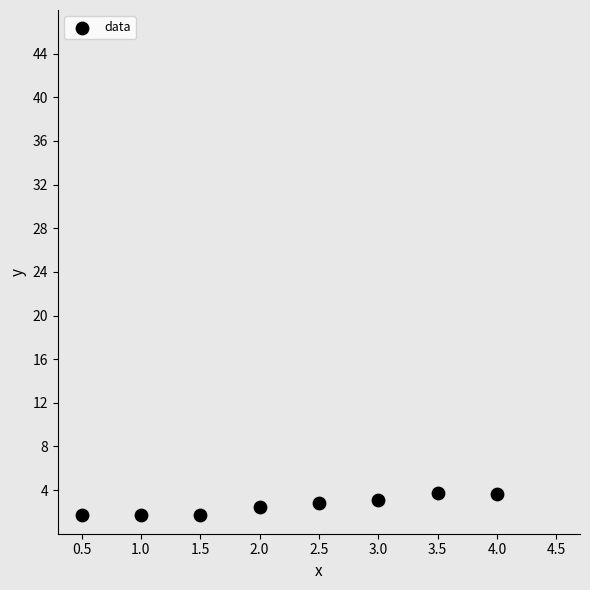

What is the average X value?

2.2